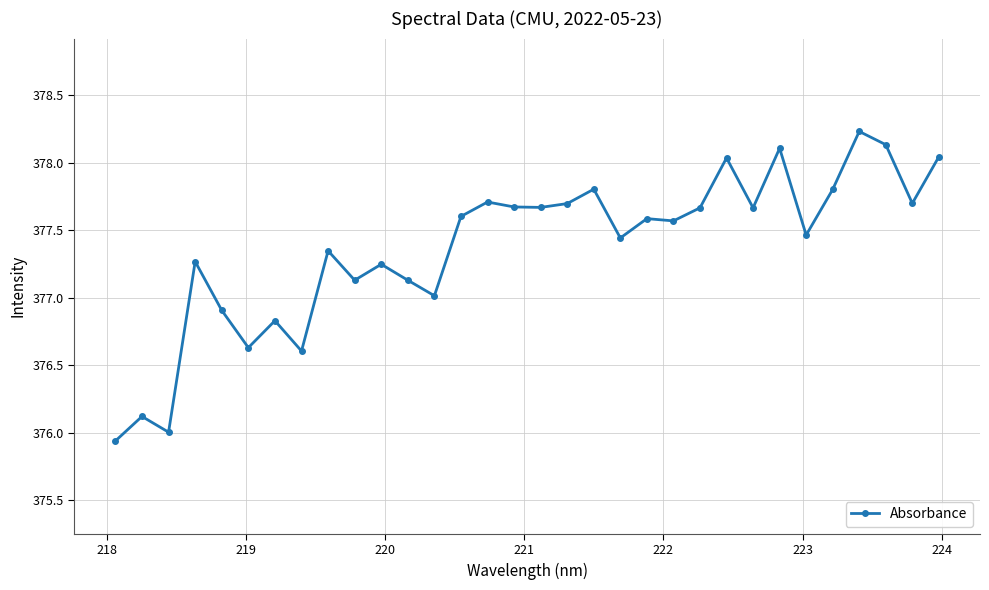

True or false: there are more than 2 points higher than both neighbors.

True